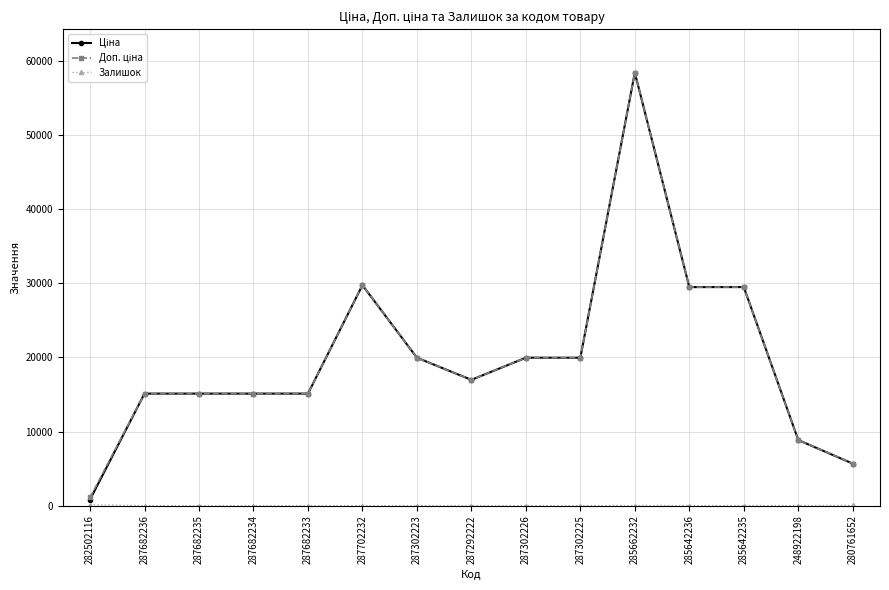

What is the greatest value displayed?

58426.5